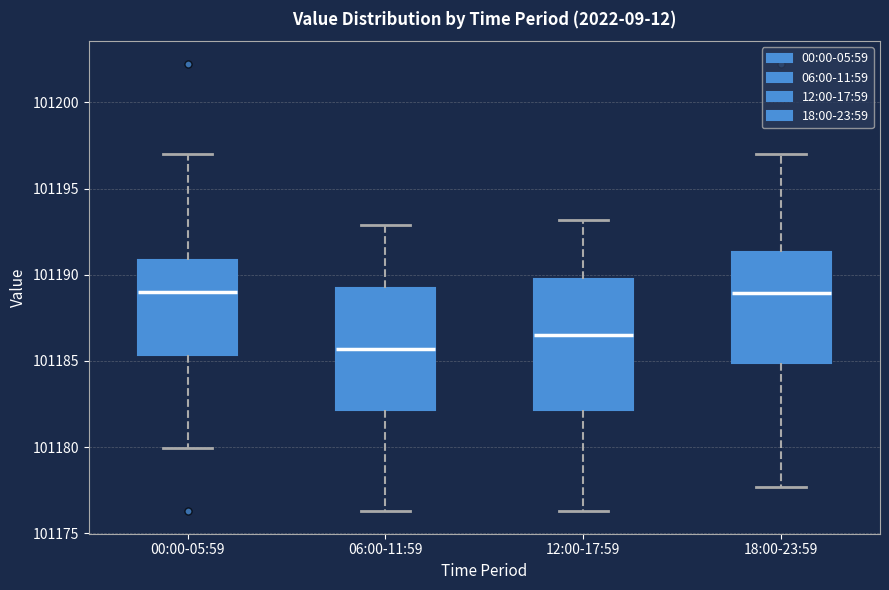

Reading left to right, read every box against the y-axis: the position of its median line, the range the box covers, and the ends of its whiskers. The values are not printed on the chart, so give them approximately, as read against the axis.

00:00-05:59: median 101189.0, box 101185.5 to 101191.0, whiskers 101180.0 to 101197.0
06:00-11:59: median 101185.5, box 101182.0 to 101189.0, whiskers 101176.5 to 101193.0
12:00-17:59: median 101186.5, box 101182.0 to 101190.0, whiskers 101176.5 to 101193.0
18:00-23:59: median 101189.0, box 101185.0 to 101191.5, whiskers 101177.5 to 101197.0